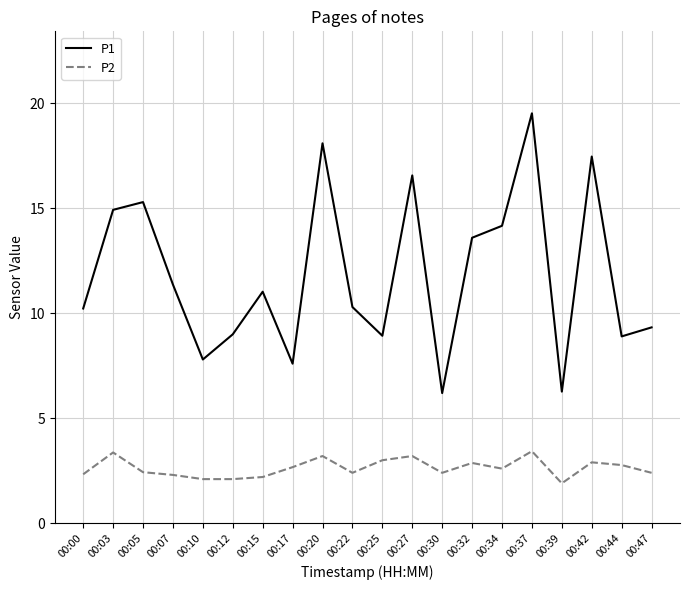

What is the approximate value of P1 at 00:30?

6.2